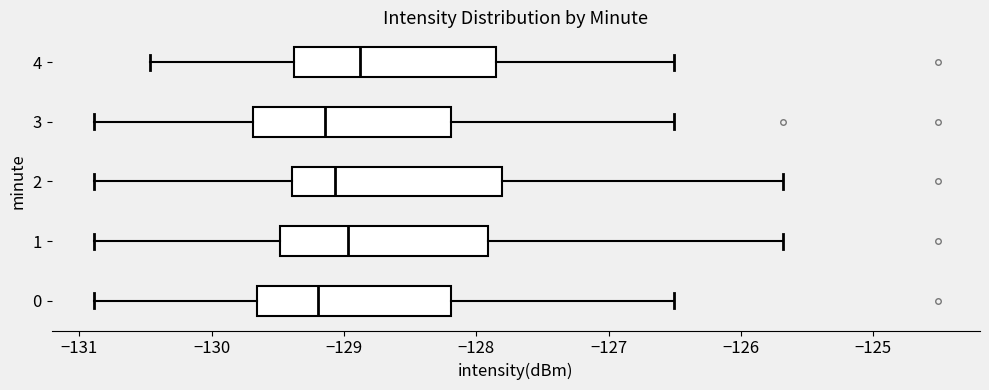

Reading bottom to top, read every box against the x-axis: the position of its median line, the range the box covers, and the ends of its whiskers. The values are not printed on the chart, so give them approximately, as read against the axis.

0: median -129.2, box -129.7 to -128.2, whiskers -130.9 to -126.5
1: median -129.0, box -129.5 to -127.9, whiskers -130.9 to -125.7
2: median -129.1, box -129.4 to -127.8, whiskers -130.9 to -125.7
3: median -129.1, box -129.7 to -128.2, whiskers -130.9 to -126.5
4: median -128.9, box -129.4 to -127.8, whiskers -130.5 to -126.5